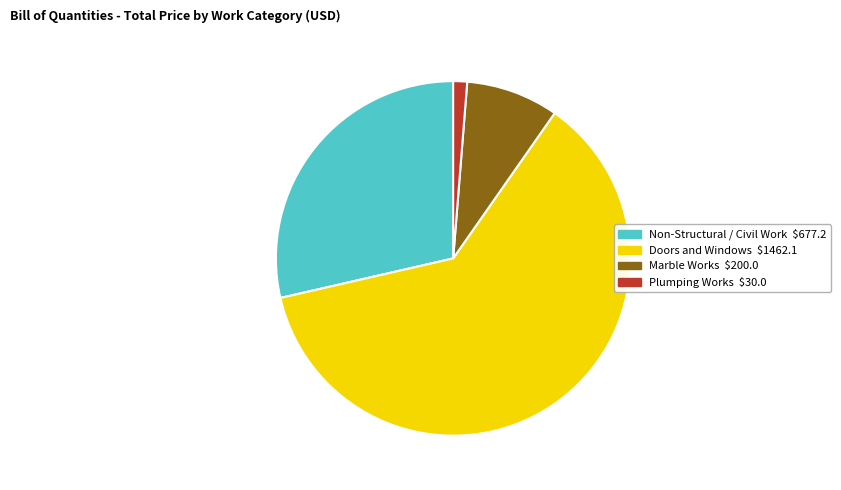

Is there a majority slice in this chart?

Yes